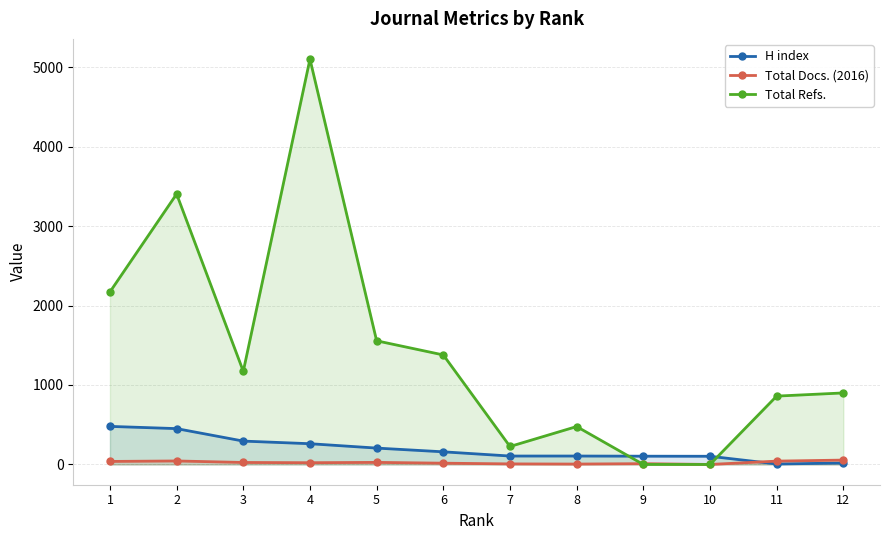

What is the spread (max minus min) of values at 2?

3359